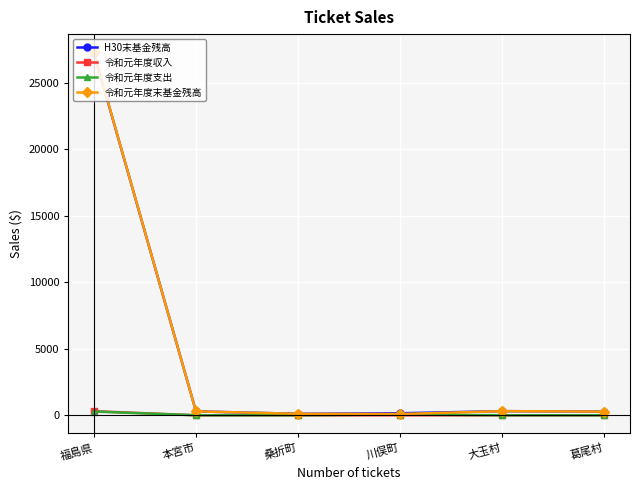

How many values in the H30末基金残高 series exceed 292?

3